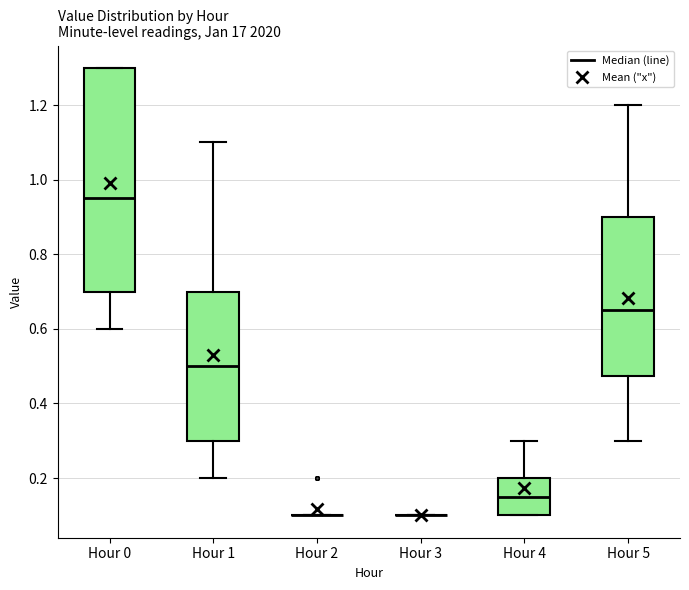

Where does the lower whisker of the box for Hour 0 end on the y-axis? The values are not printed on the chart, so give them approximately, as read against the axis.

0.60